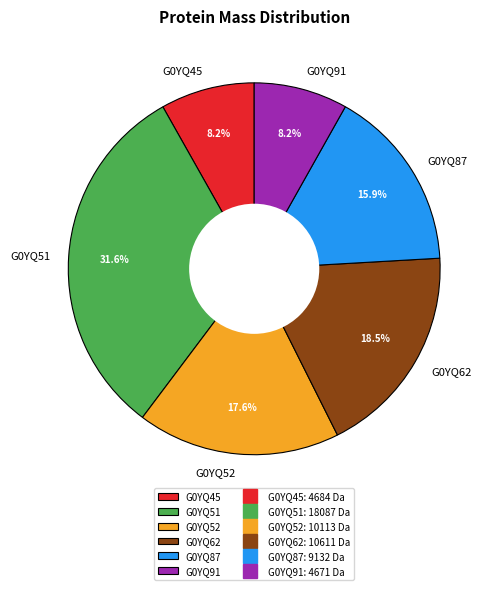

What is the largest slice in the pie chart?

G0YQ51